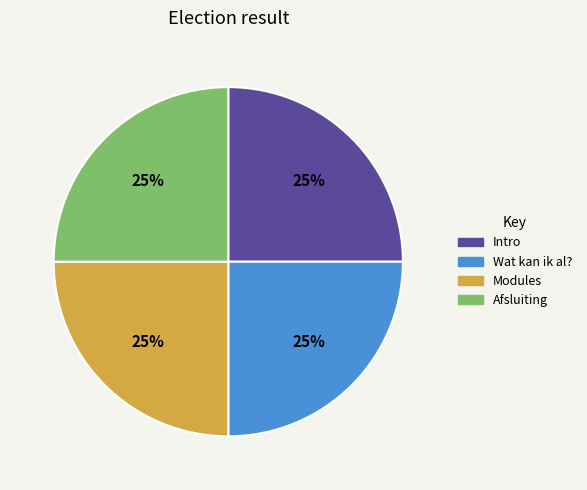

Does any single category account for the majority?

No